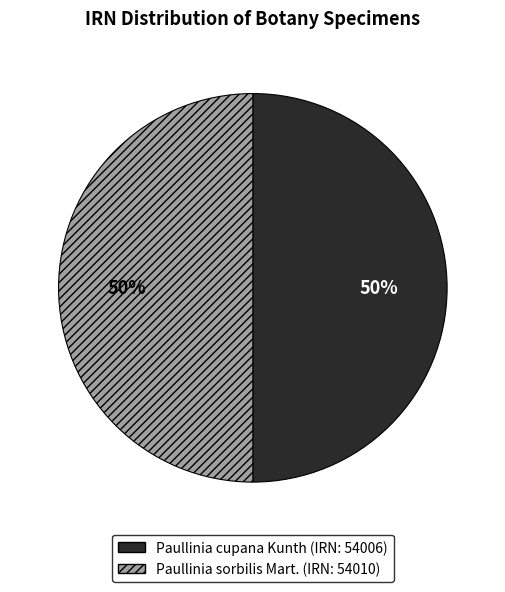

The Paullinia cupana Kunth slice represents 58% of the pie. True or false?

False